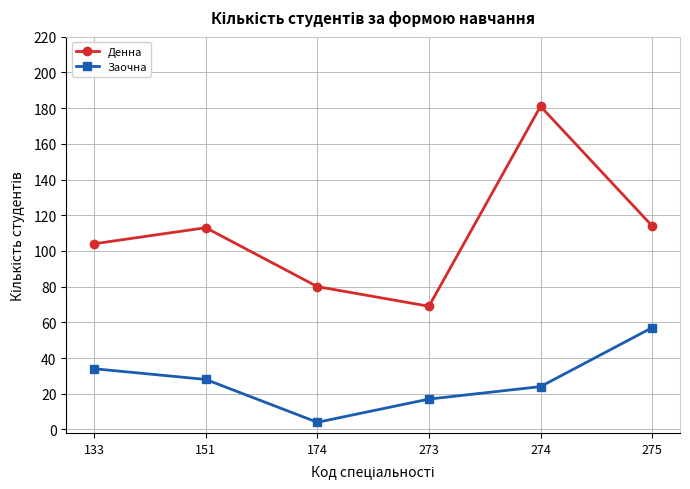

What is the sum of all Заочна values?

164